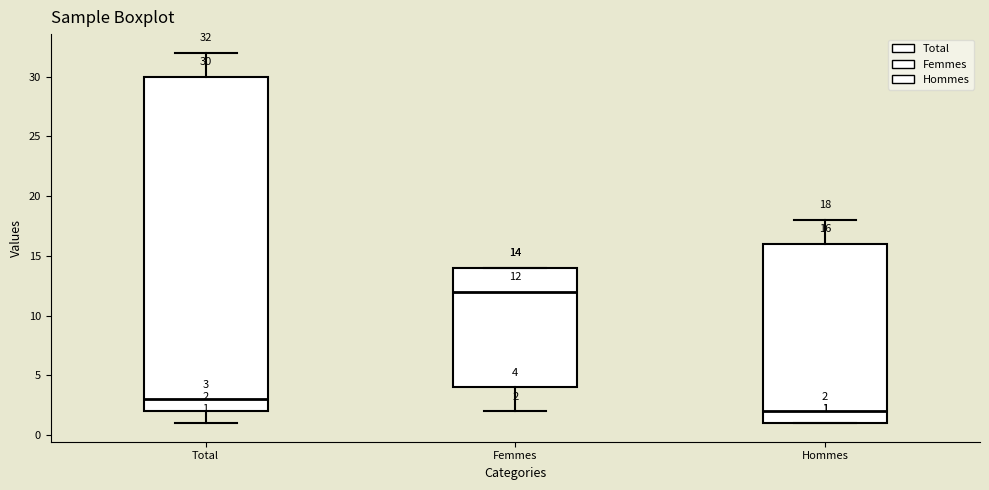

Which box has the lowest median line?

Hommes